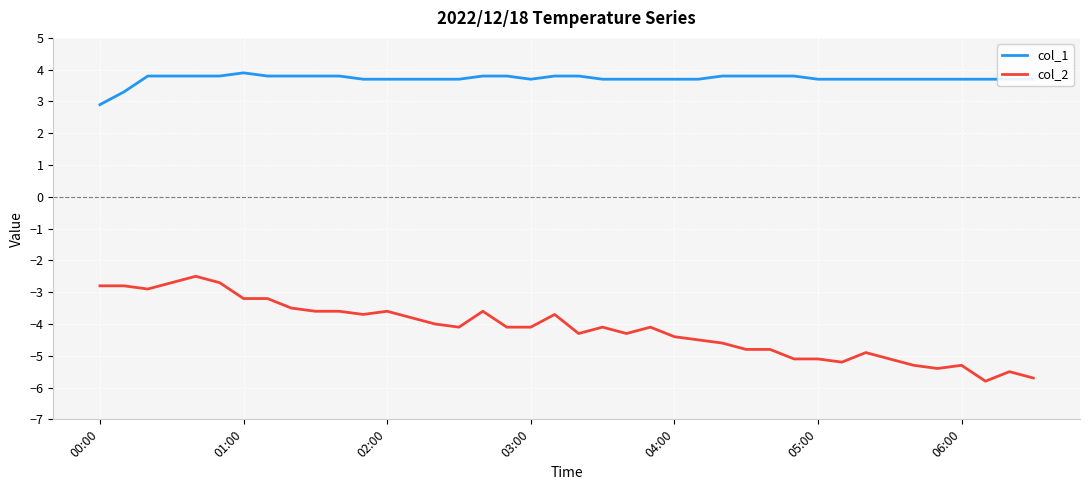

What is the maximum value shown in the chart?

3.9